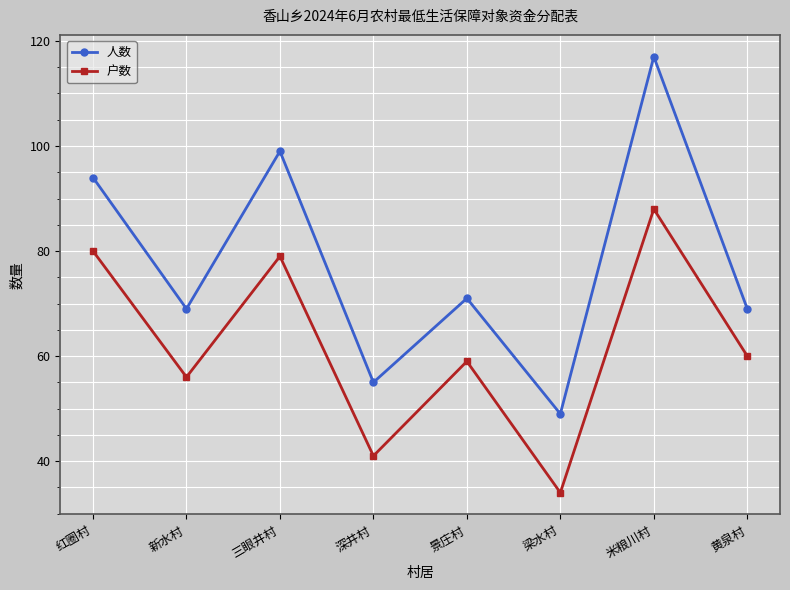

Does the chart display data point markers on the line(s)?

Yes